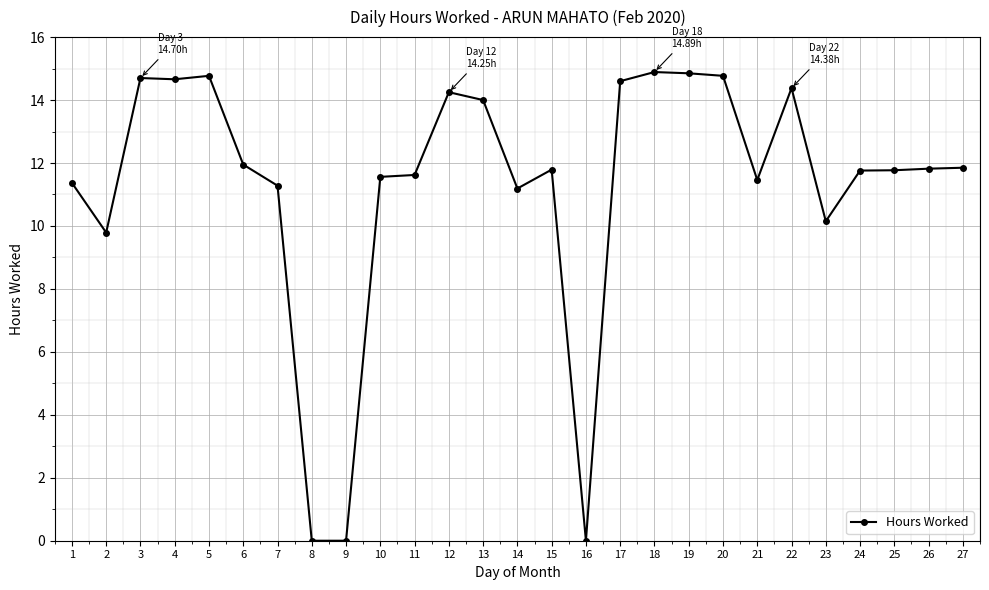

How many data points are above 11?

22